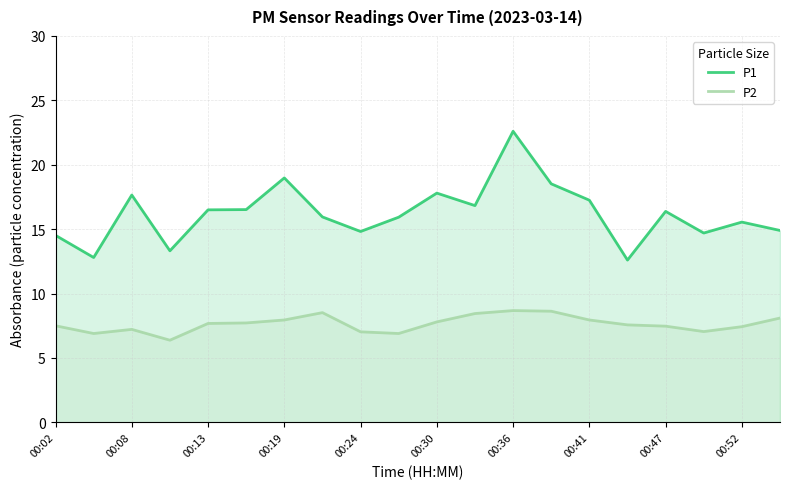

Read the P2 value at 00:13.

7.7